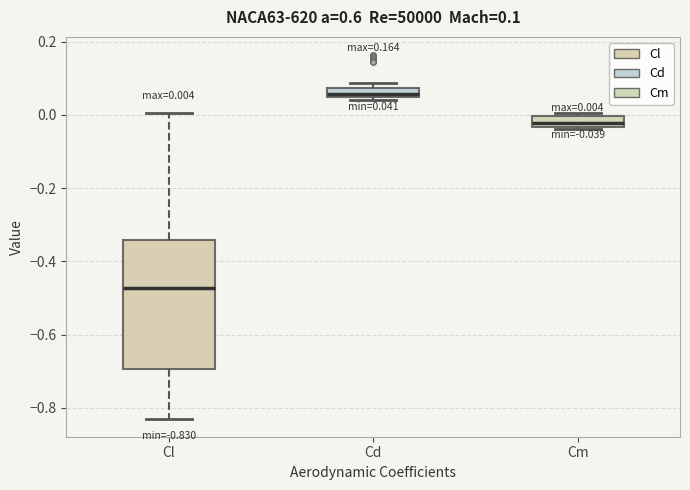

Which box's median line is the lowest?

Cl